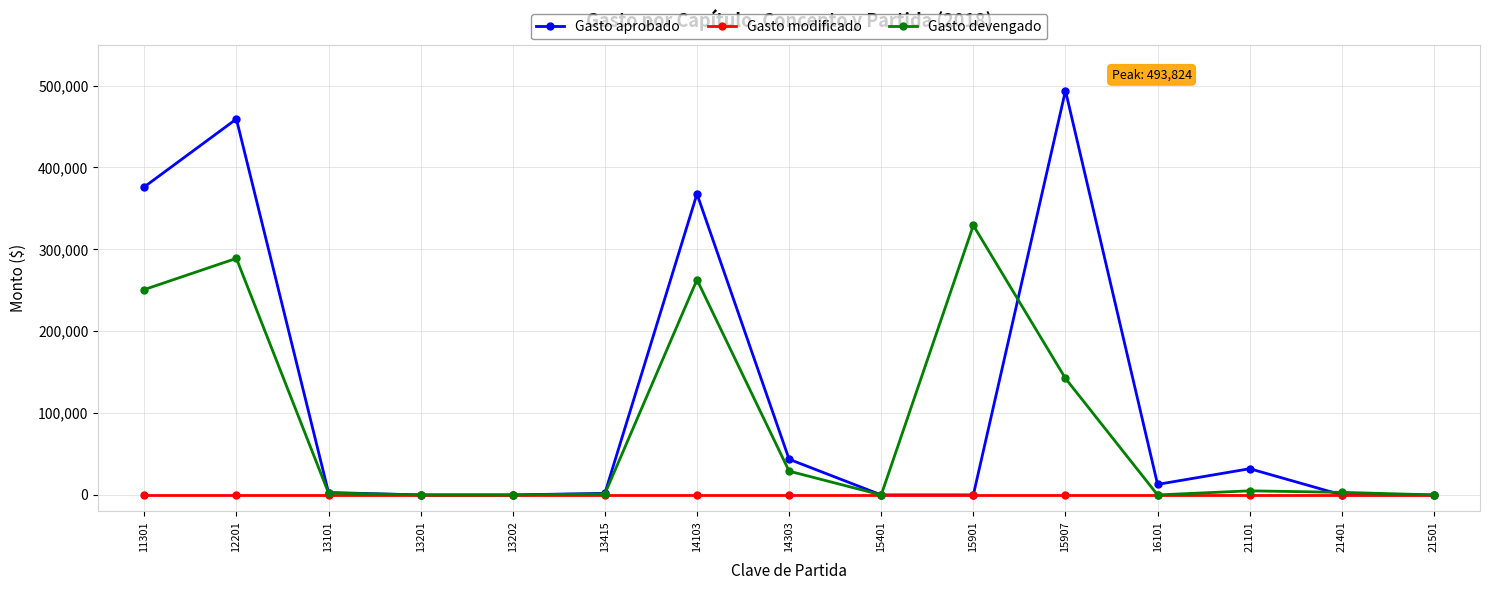

True or false: Gasto aprobado has a value of 2907.0 at 13101.

True